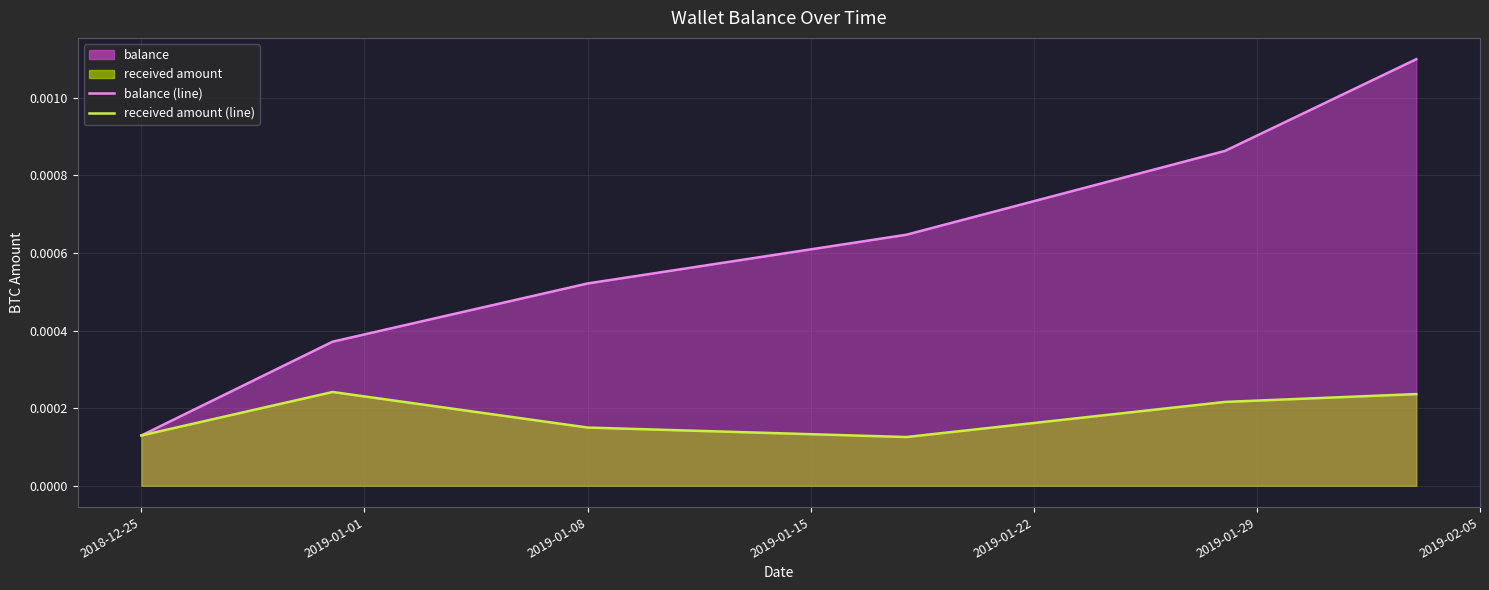

At which label is received amount (line) closest to 0?

2019-01-15